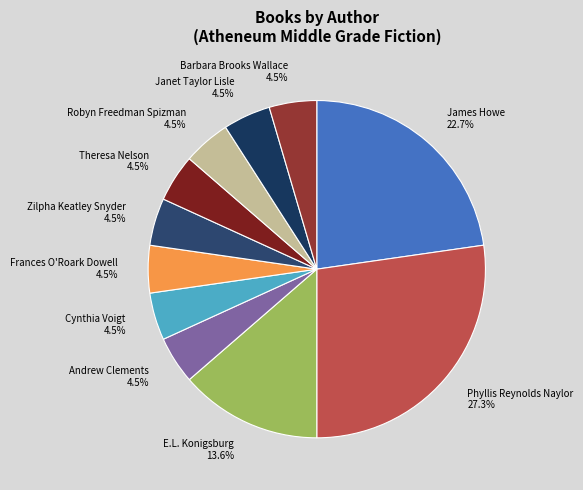

What is the ratio of the value at Theresa Nelson to the value at E.L. Konigsburg?

0.3